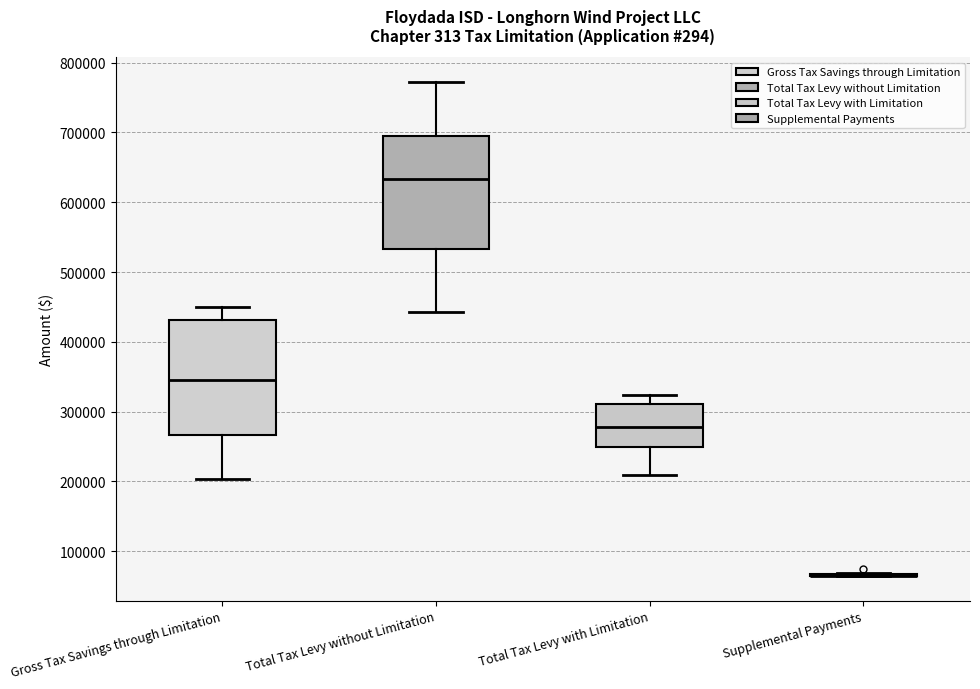

Reading left to right, transcribe this box plot: for each box, give where its median line is, the range the box spans, and where its two whiskers end, as read against the y-axis. The values are not printed on the chart, so give them approximately, as read against the axis.

Gross Tax Savings through Limitation: median 340000, box 270000 to 430000, whiskers 200000 to 450000
Total Tax Levy without Limitation: median 630000, box 530000 to 700000, whiskers 440000 to 770000
Total Tax Levy with Limitation: median 280000, box 250000 to 310000, whiskers 210000 to 320000
Supplemental Payments: box collapsed to a line at 70000, whiskers 60000 to 70000